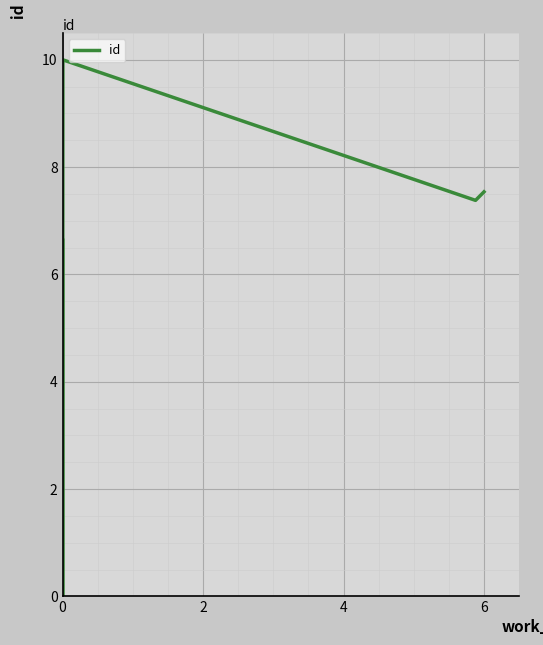

What is the sum of all values?

31.6